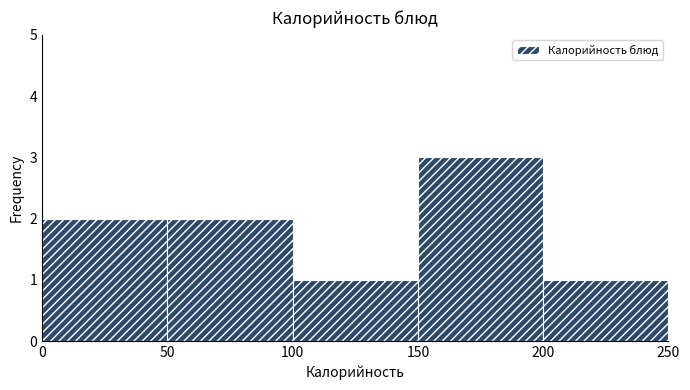

Reading left to right, list every bar in this chart as the range it spans on the x-axis followed by its height. The values are not printed on the chart, so give them approximately, as read against the axis.

0 to 50: 2
50 to 100: 2
100 to 150: 1
150 to 200: 3
200 to 250: 1